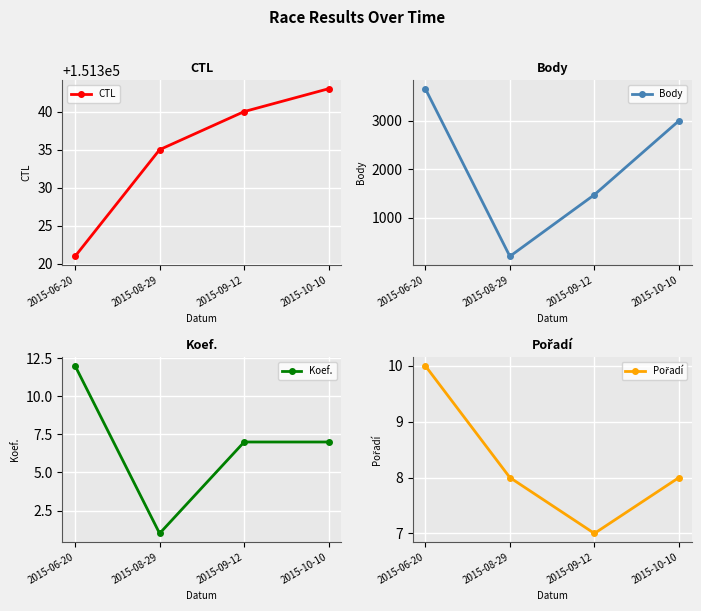

Does the chart display data point markers on the line(s)?

Yes